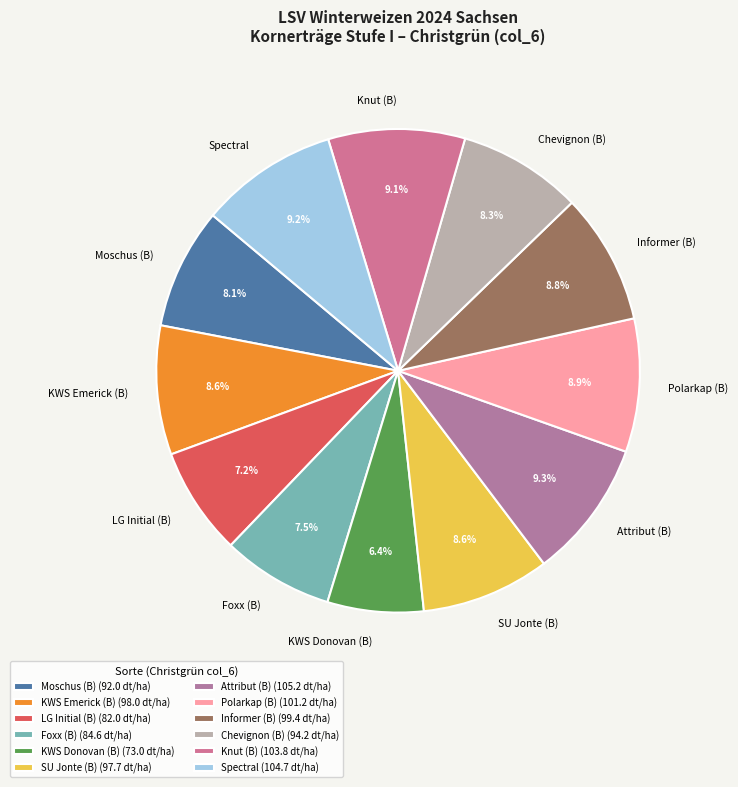

What is the smallest slice in the pie chart?

KWS Donovan (B) (73.0 dt/ha)